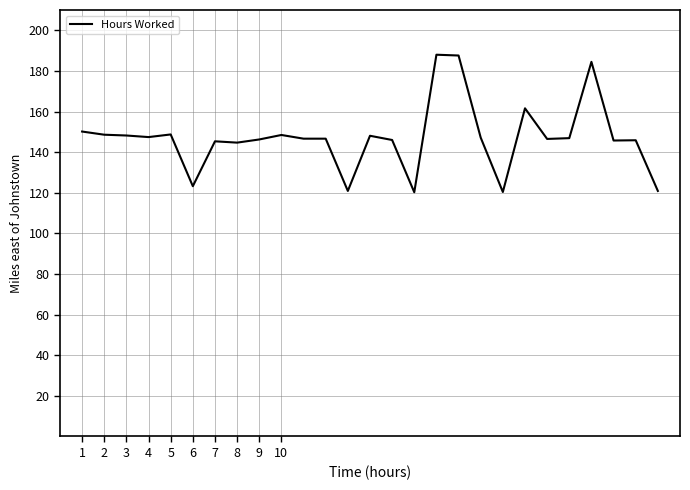

What is the difference between the maximum and minimum values?

67.7